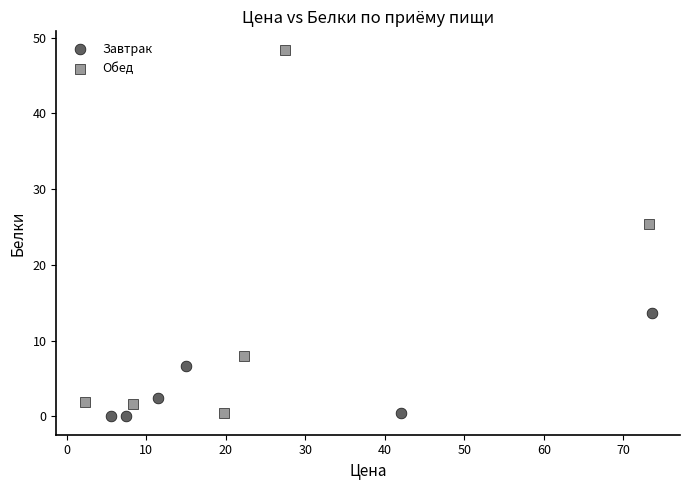

Which series reaches the minimum Y coordinate?

Завтрак